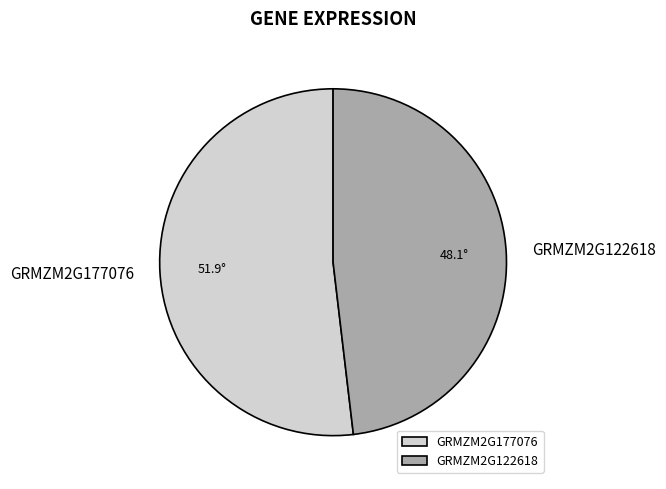

Is there any slice that represents more than half of the pie?

Yes